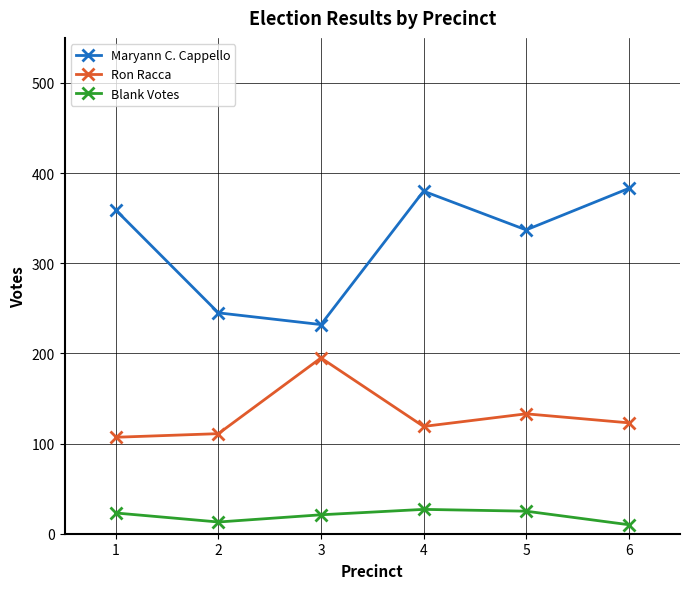

Rank the series at 1 from highest to lowest value.

Maryann C. Cappello, Ron Racca, Blank Votes